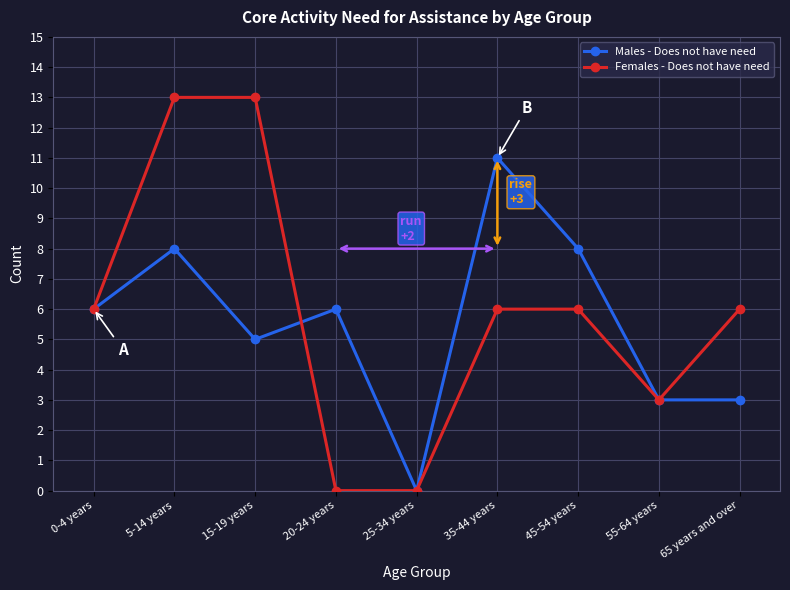

At 15-19 years, list the series in order from largest to smallest.

Females - Does not have need, Males - Does not have need